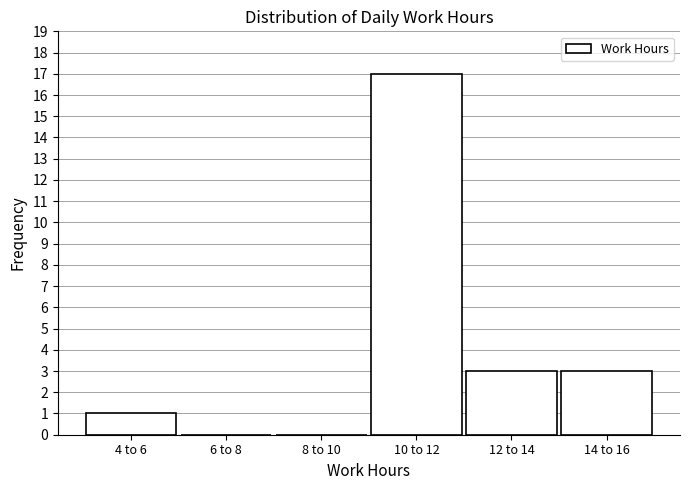

Reading left to right, what are all the values shown in this chart?

4 to 6=1	6 to 8=0	8 to 10=0	10 to 12=17	12 to 14=3	14 to 16=3